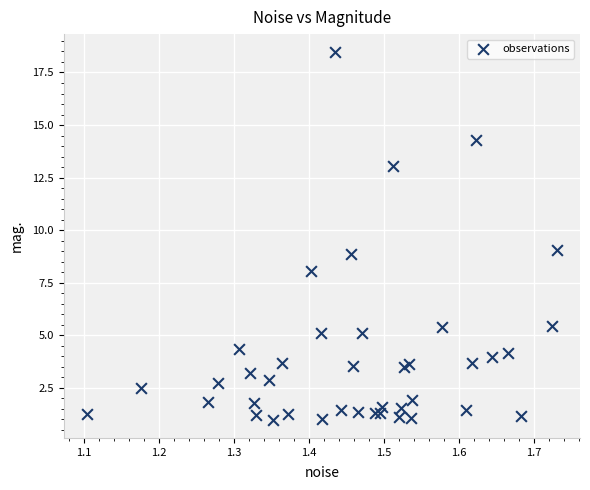

What is the range of X values (max minus min)?

0.6